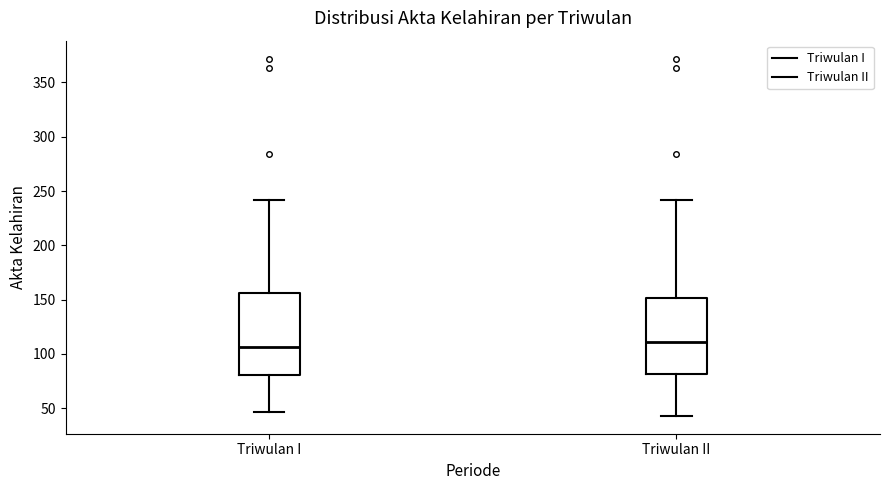

Reading left to right, transcribe this box plot: for each box, give where its median line is, the range the box spans, and where its two whiskers end, as read against the y-axis. The values are not printed on the chart, so give them approximately, as read against the axis.

Triwulan I: median 105, box 80 to 155, whiskers 45 to 240
Triwulan II: median 110, box 80 to 150, whiskers 45 to 240